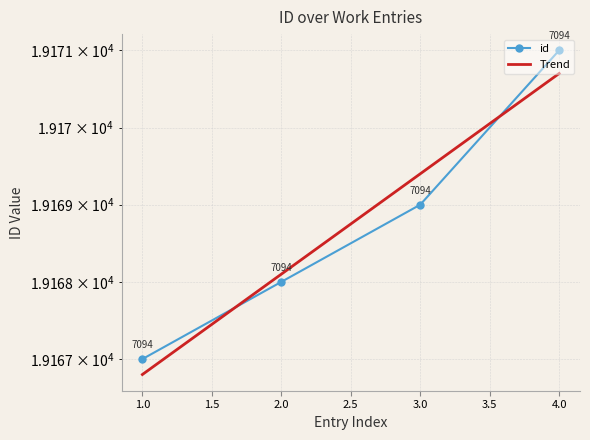

What is the difference between the maximum and minimum values?

4